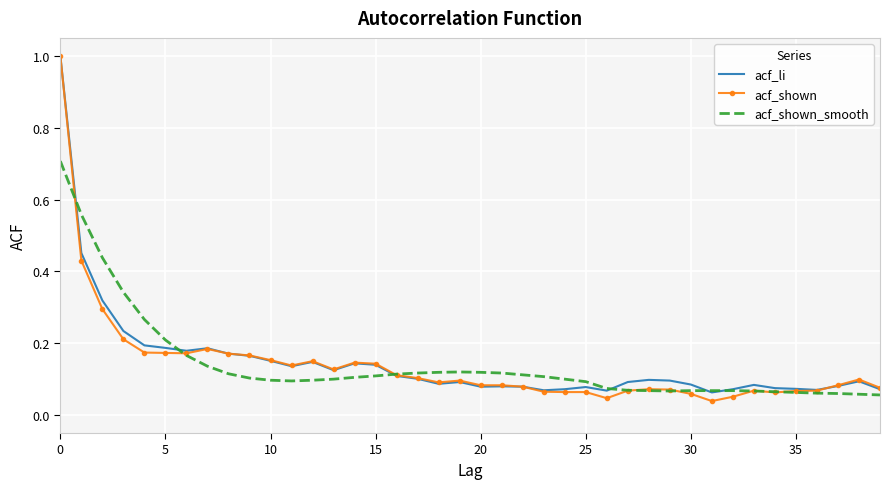

What is the maximum value shown in the chart?

1.0